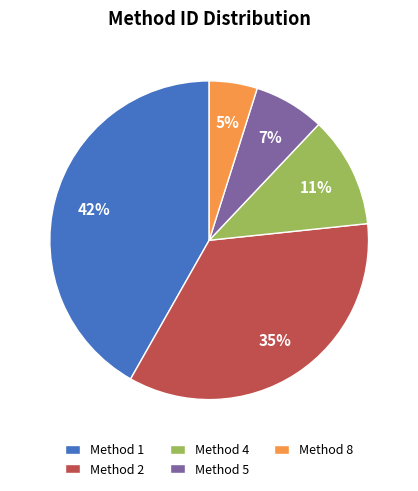

To the nearest percent, what is the average slice percentage?

20%